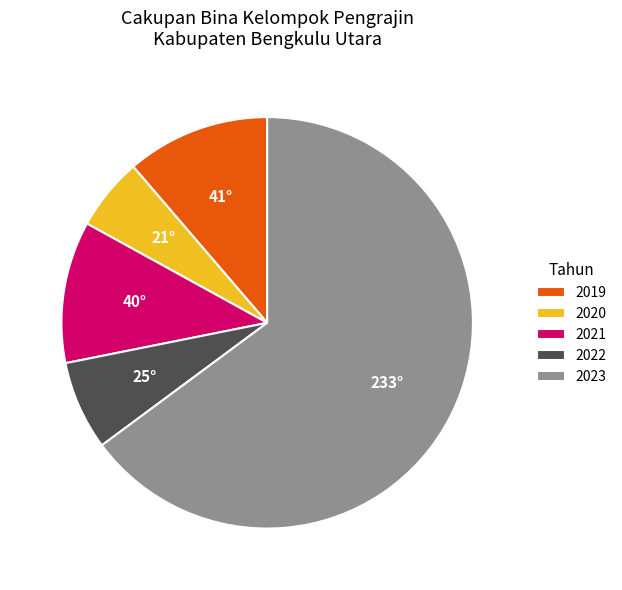

Do 2023 and 2019 together represent more than half of the pie?

Yes